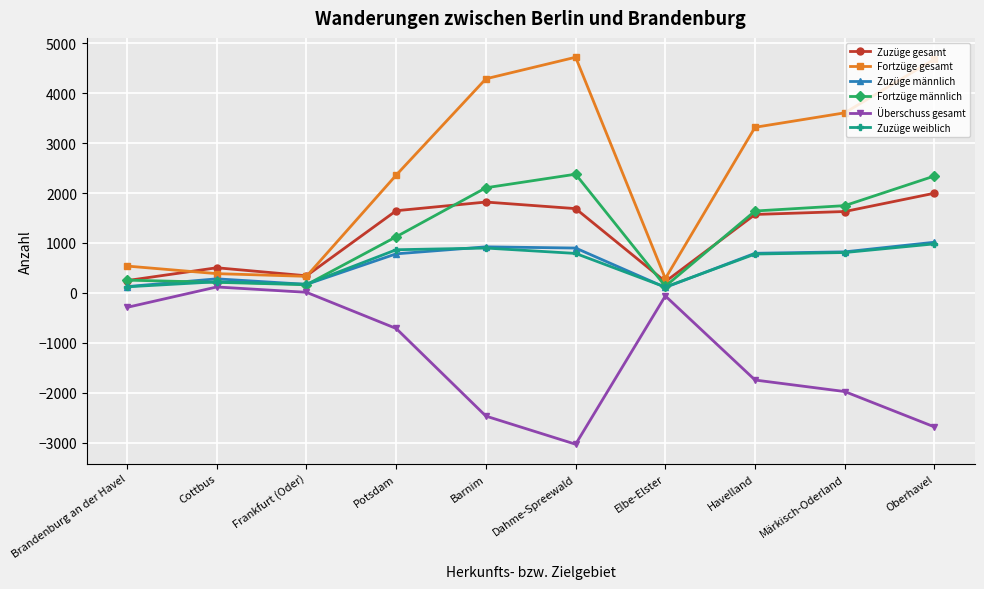

What are all the series names shown in the legend?

Zuzüge gesamt, Fortzüge gesamt, Zuzüge männlich, Fortzüge männlich, Überschuss gesamt, Zuzüge weiblich